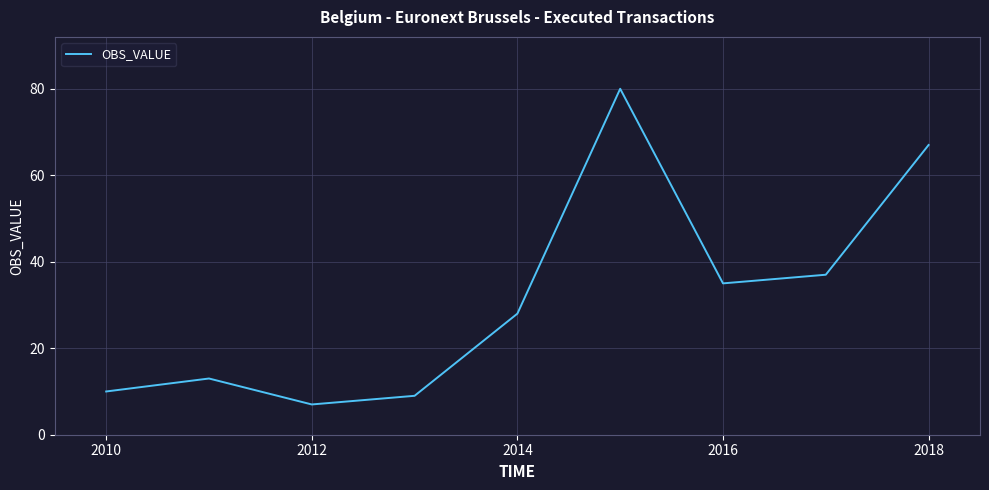

Reading right to left, what are all the values shown in this chart?

67	37	35	80	28	9	7	13	10